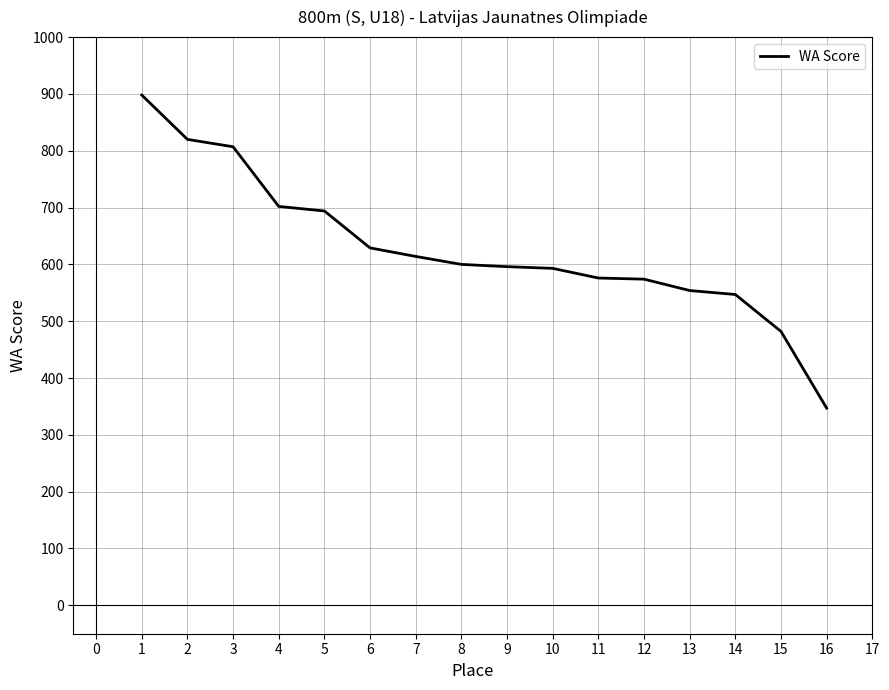

True or false: the data shows 891 at 13.

False